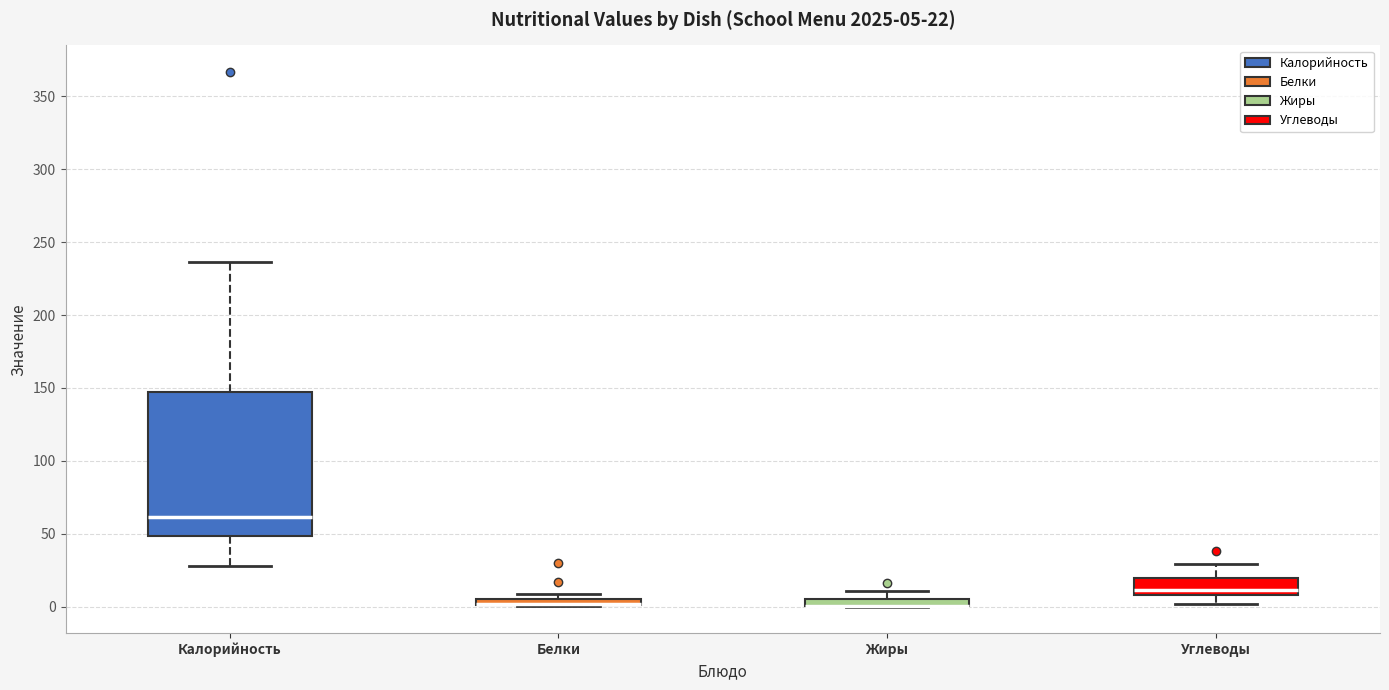

Comparing the boxes themselves (not the whiskers), which one is the tallest?

Калорийность